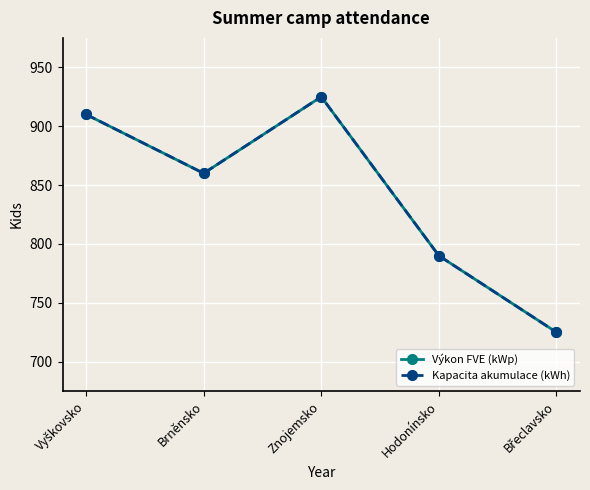

Is this an area chart (filled region under the line)?

No